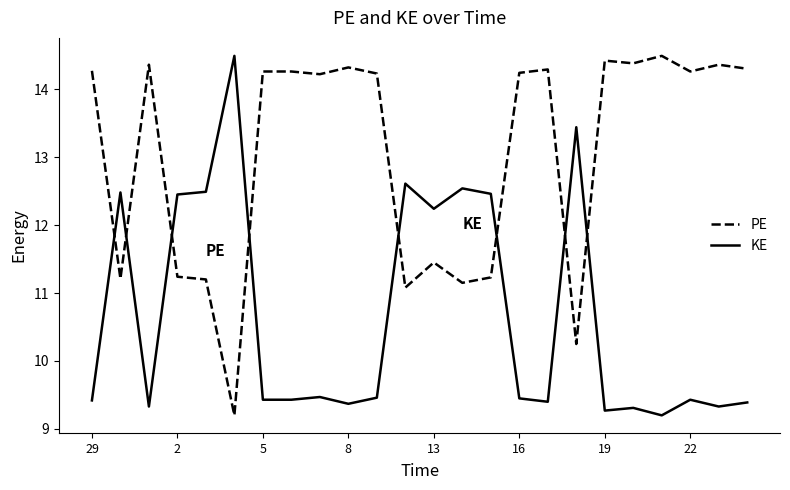

Rank the series by their average value, from highest to lowest.

PE, KE